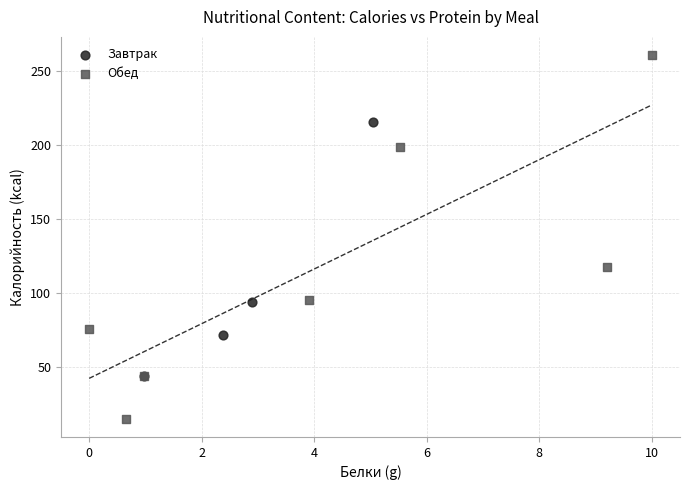

Which series reaches the minimum Y coordinate?

Обед